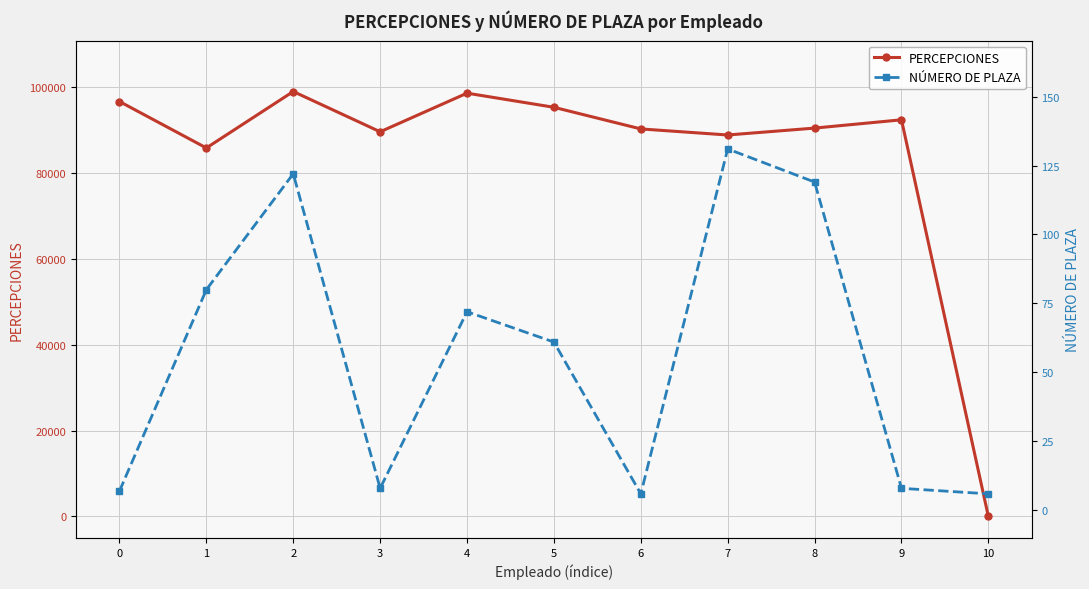

At which category is the sum across all series the highest?

2